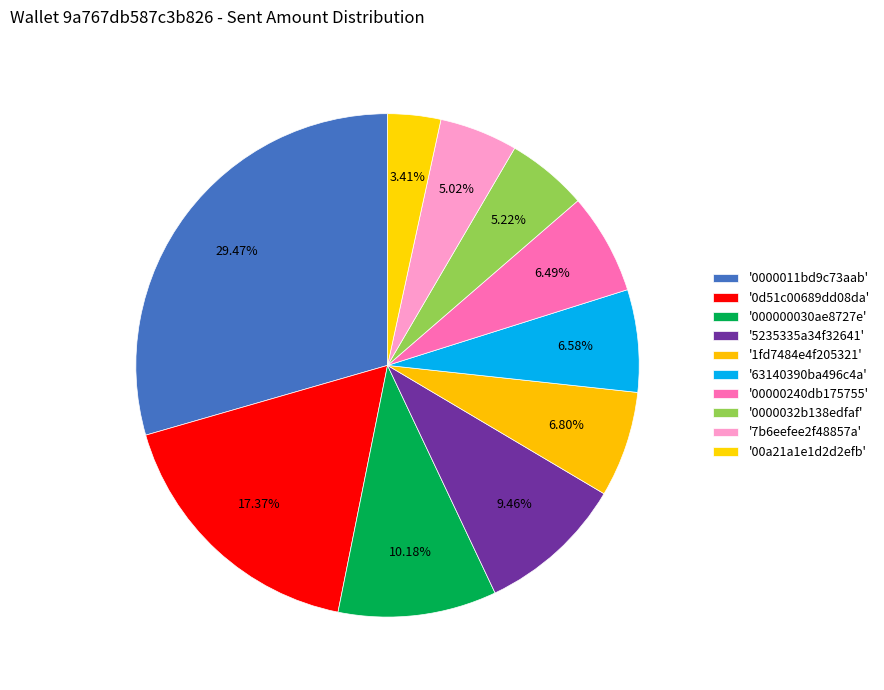

To the nearest percent, what is the average slice percentage?

10%